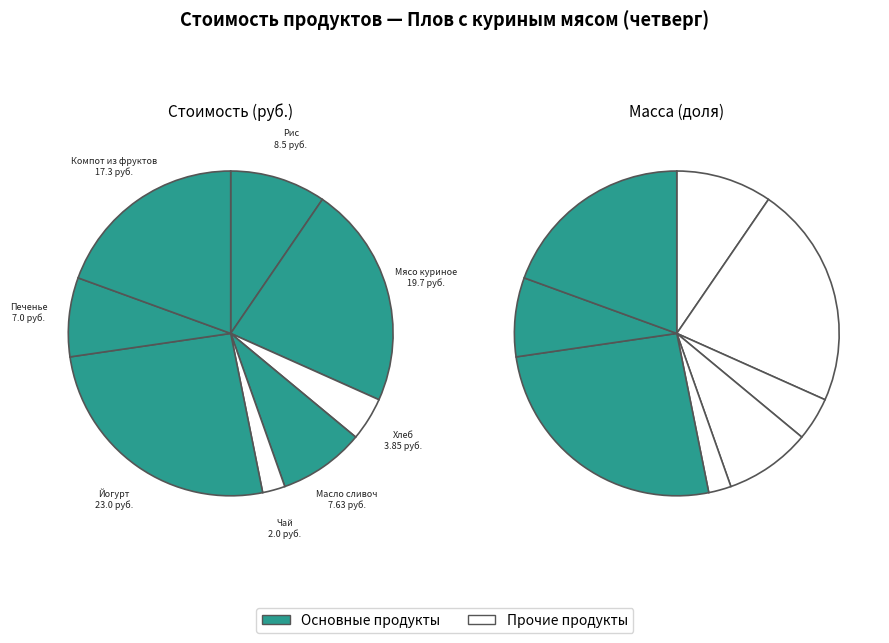

Does Мясо куриное account for over 50% of the chart?

No